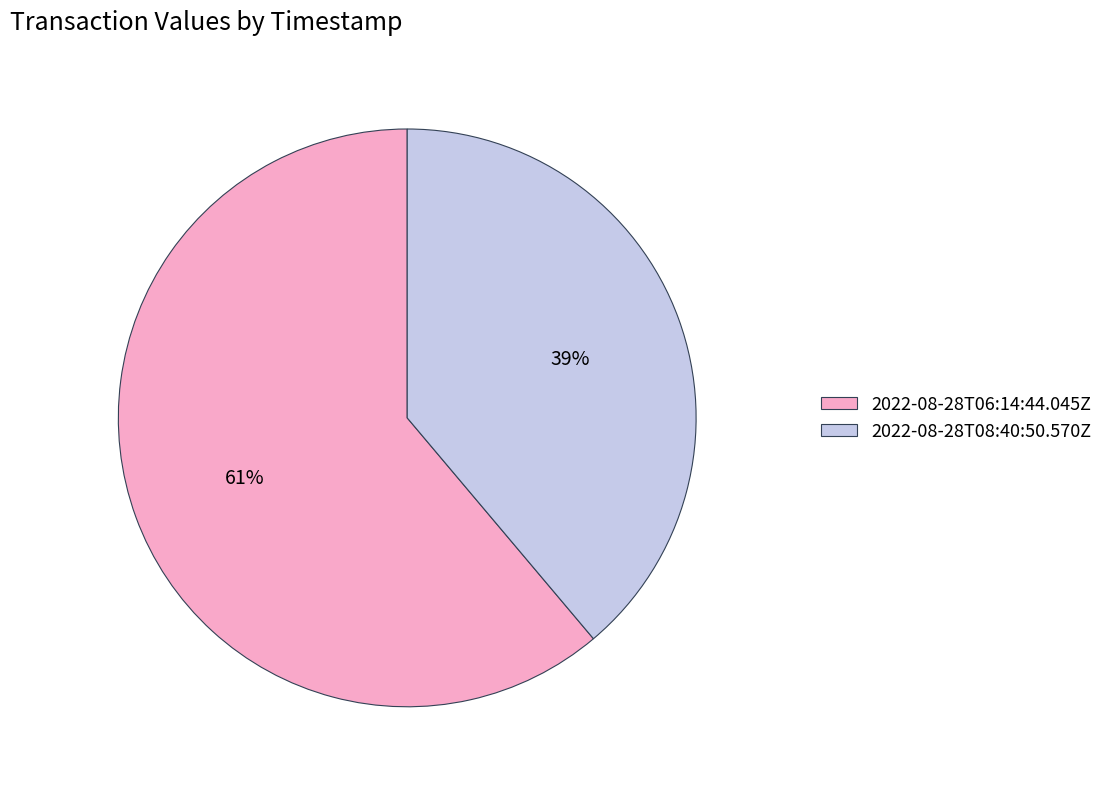

How many slices are in this pie chart?

2